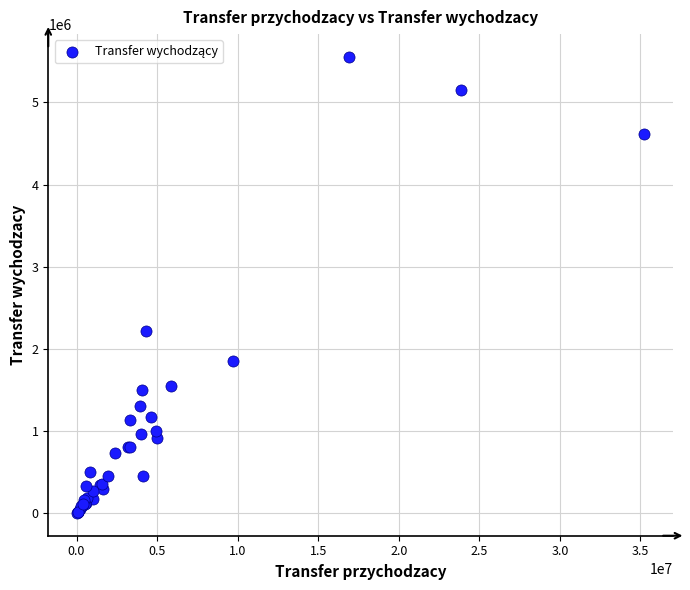

What Y value in the scatter plot is closest to 2778788?

2218280